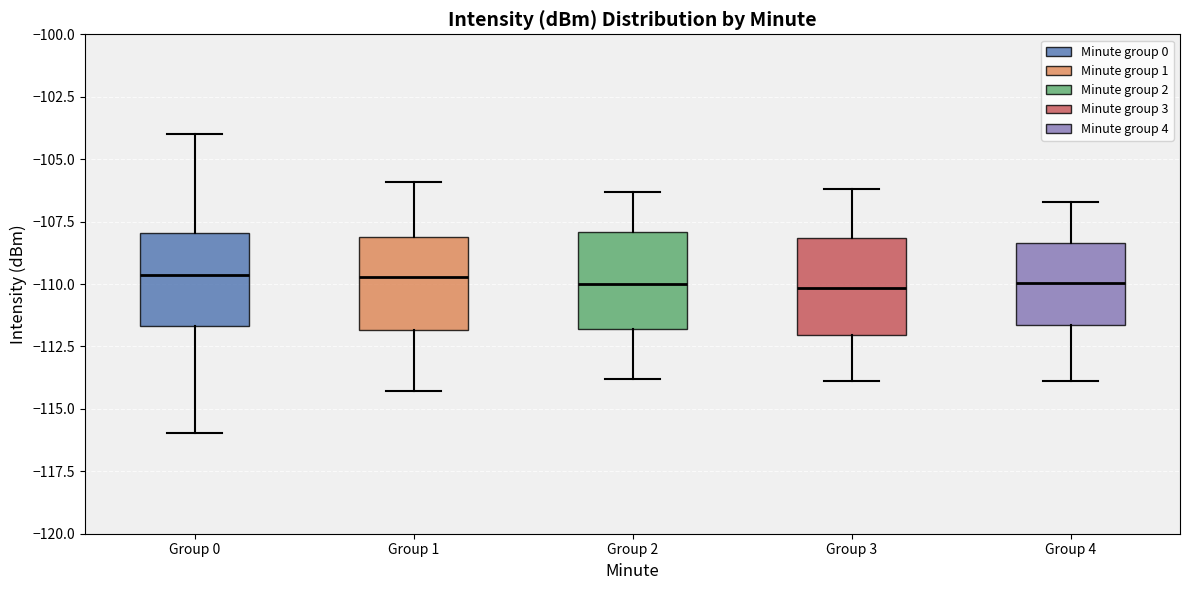

Where is the lower edge of the box for Group 3 on the y-axis? The values are not printed on the chart, so give them approximately, as read against the axis.

-112.0